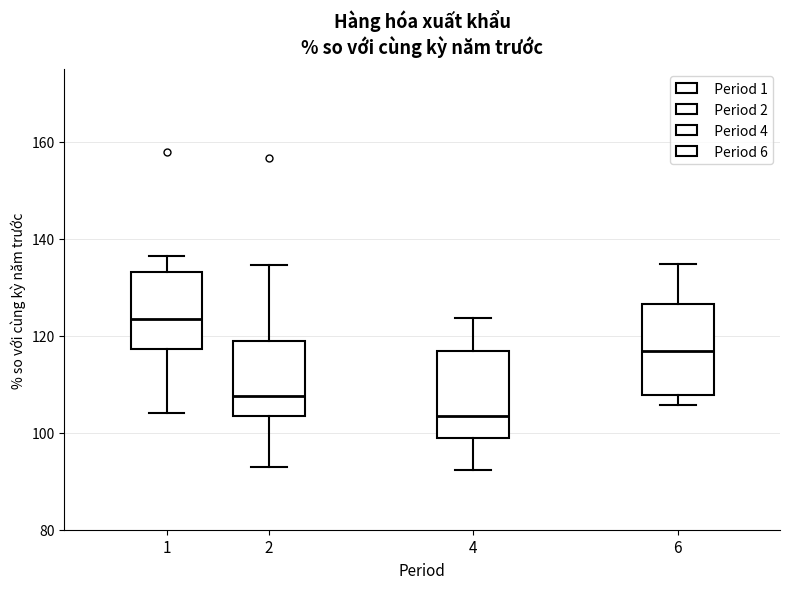

Which box has the highest median line?

1